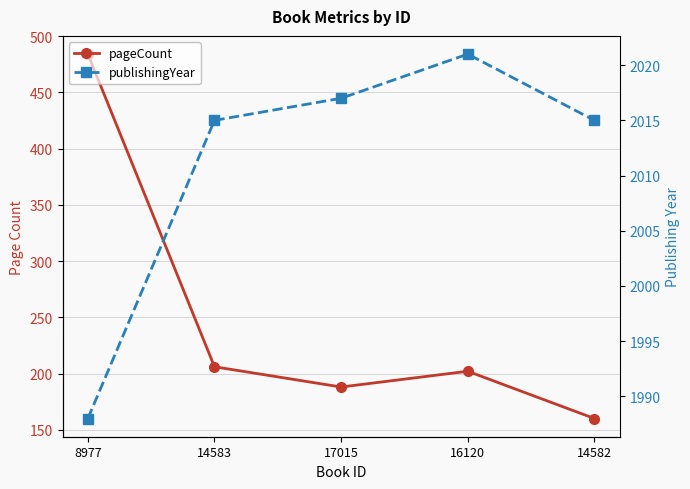

List the labels in order of pageCount value, largest first.

8977, 14583, 16120, 17015, 14582